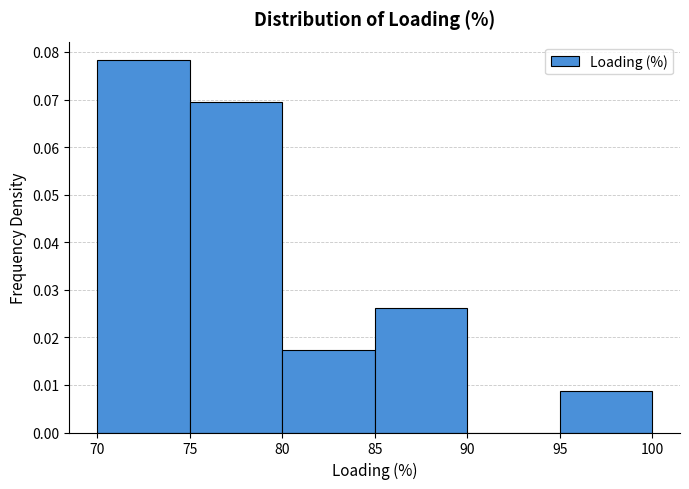

Reading left to right, transcribe this chart: for each bar, give the range it covers on the x-axis and its height. The values are not printed on the chart, so give them approximately, as read against the axis.

70 to 75: 0.078
75 to 80: 0.070
80 to 85: 0.017
85 to 90: 0.026
90 to 95: 0
95 to 100: 0.009